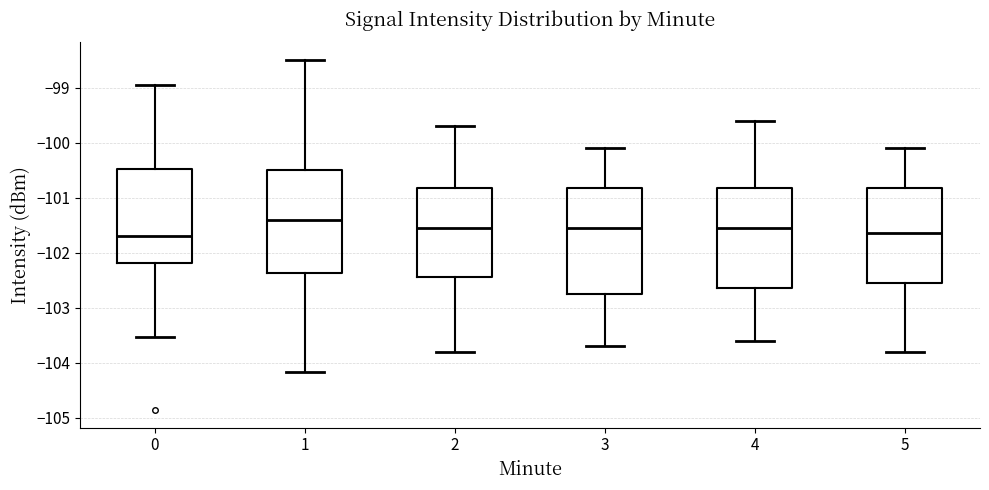

Where does the lower whisker of the box at x = 3 end on the y-axis? The values are not printed on the chart, so give them approximately, as read against the axis.

-103.7